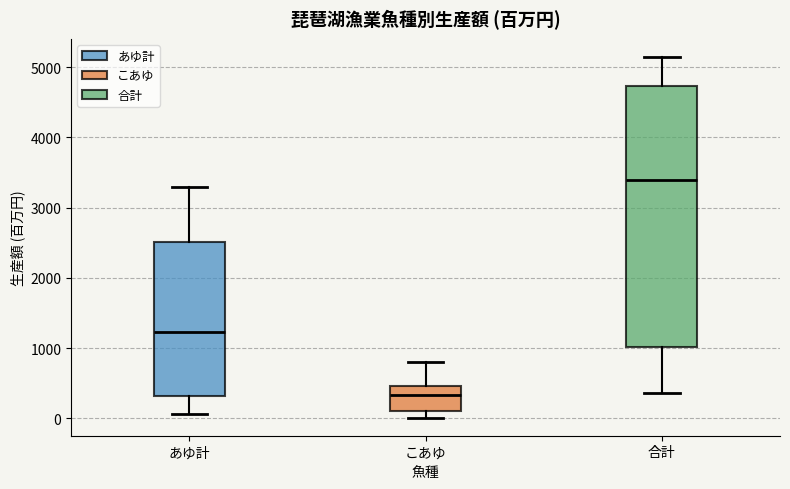

Comparing the boxes themselves (not the whiskers), which one is the tallest?

合計